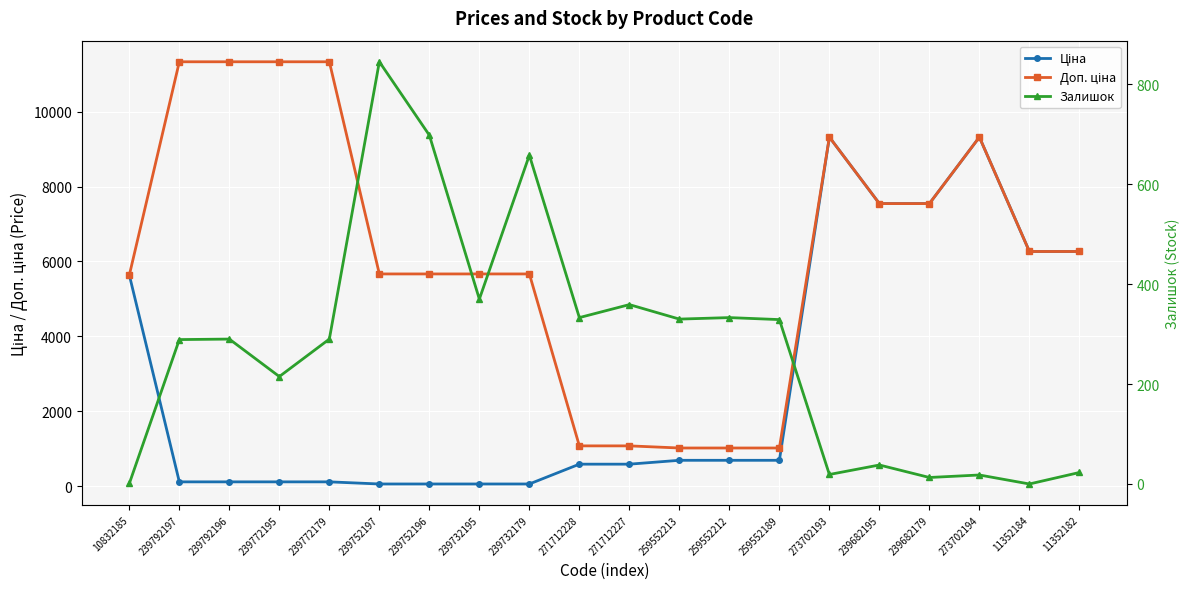

Reading left to right, extract all data points from this chart.

Ціна: 10832185=5636.0	239792197=113.3	239792196=113.3	239772195=113.3	239772179=113.3	239752197=56.7	239752196=56.7	239732195=56.7	239732179=56.7	271712228=586.0	271712227=586.0	259552213=689.1	259552212=689.1	259552189=689.1	273702193=9321.4	239682195=7545.9	239682179=7545.9	273702194=9321.4	11352184=6266.7	11352182=6266.7
Доп. ціна: 10832185=5636.0	239792197=11334.0	239792196=11334.0	239772195=11334.0	239772179=11334.0	239752197=5667.0	239752196=5667.0	239732195=5667.0	239732179=5667.0	271712228=1074.5	271712227=1074.5	259552213=1017.8	259552212=1017.8	259552189=1017.8	273702193=9321.4	239682195=7545.9	239682179=7545.9	273702194=9321.4	11352184=6266.7	11352182=6266.7
Залишок: 10832185=1.0	239792197=289.0	239792196=290.0	239772195=215.0	239772179=290.0	239752197=845.0	239752196=698.0	239732195=370.0	239732179=658.0	271712228=333.0	271712227=359.0	259552213=330.0	259552212=333.0	259552189=329.0	273702193=19.0	239682195=38.0	239682179=13.0	273702194=18.0	11352184=0.0	11352182=23.0